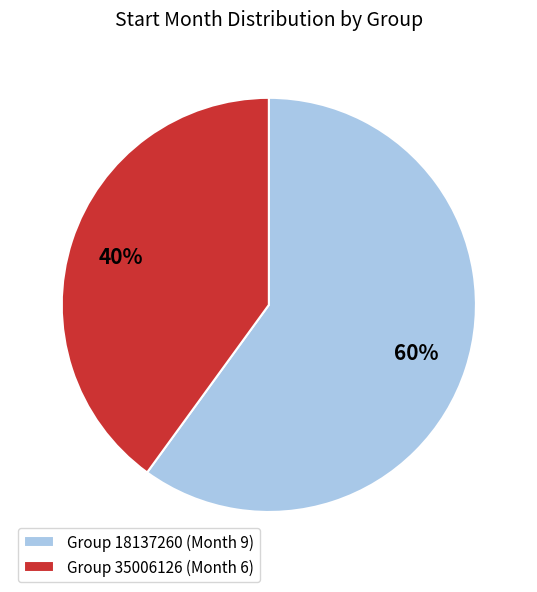

Which slice is the smallest?

Group 35006126 (Month 6)